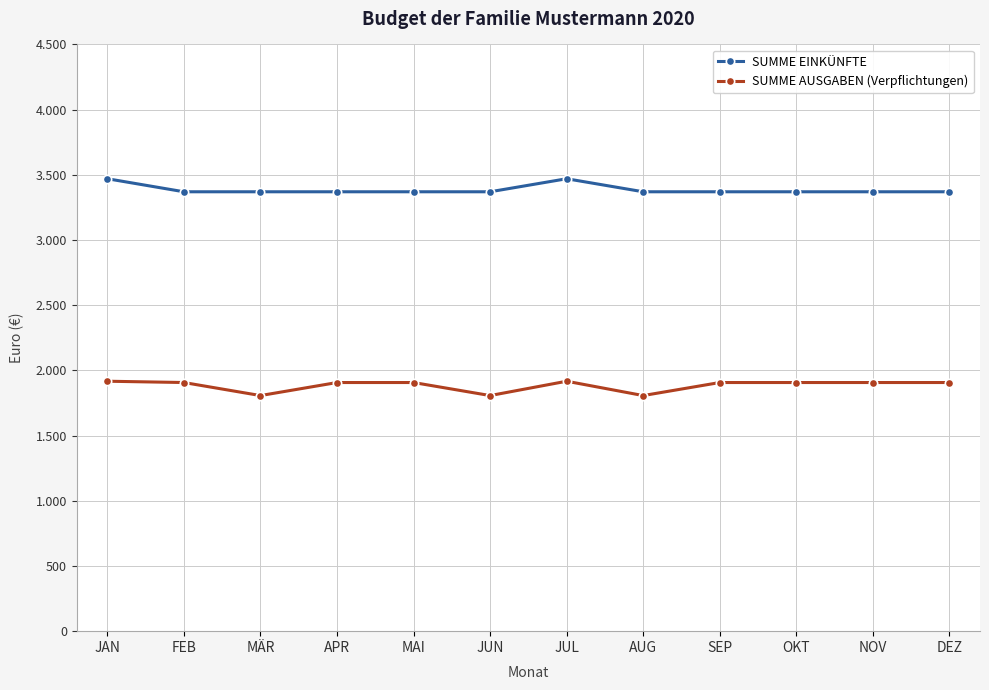

At which label does SUMME AUSGABEN (Verpflichtungen) first exceed 1907?

JAN